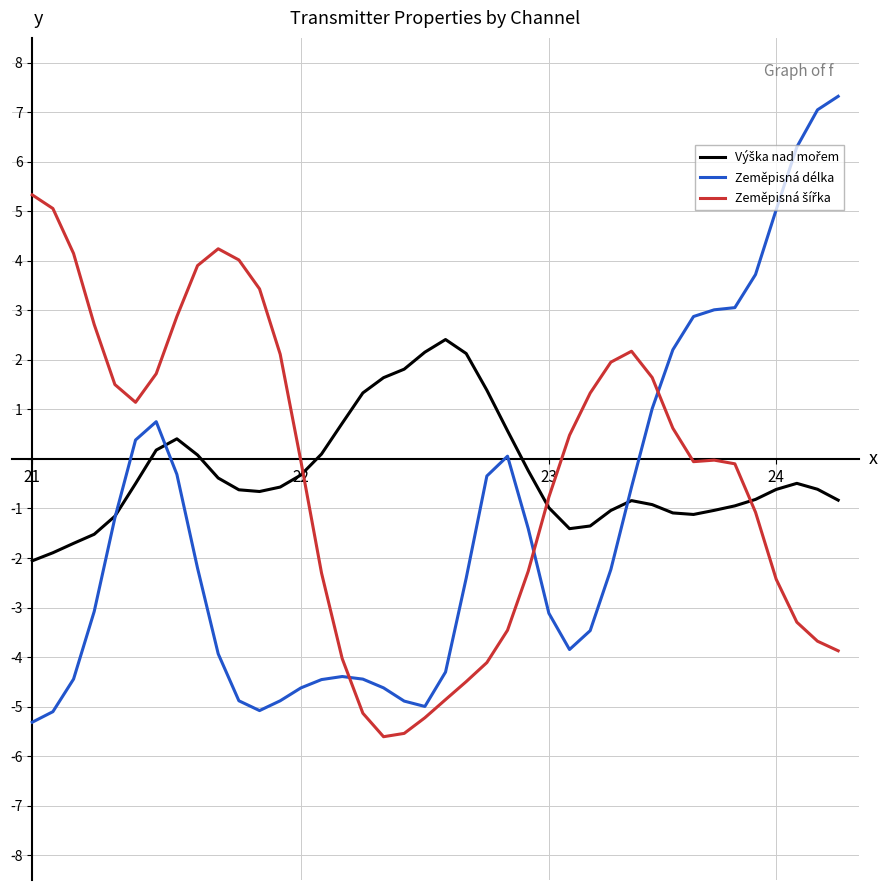

Which series has the largest range (max minus min)?

Zeměpisná délka